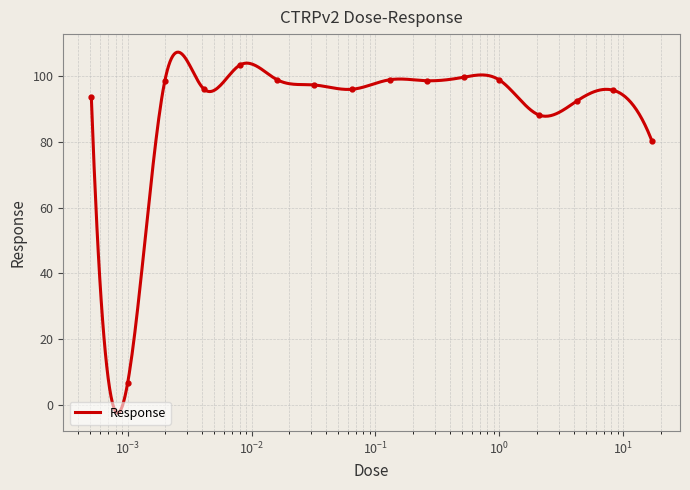

How many interior local valleys (lower than both neighbors) does the data have?

5